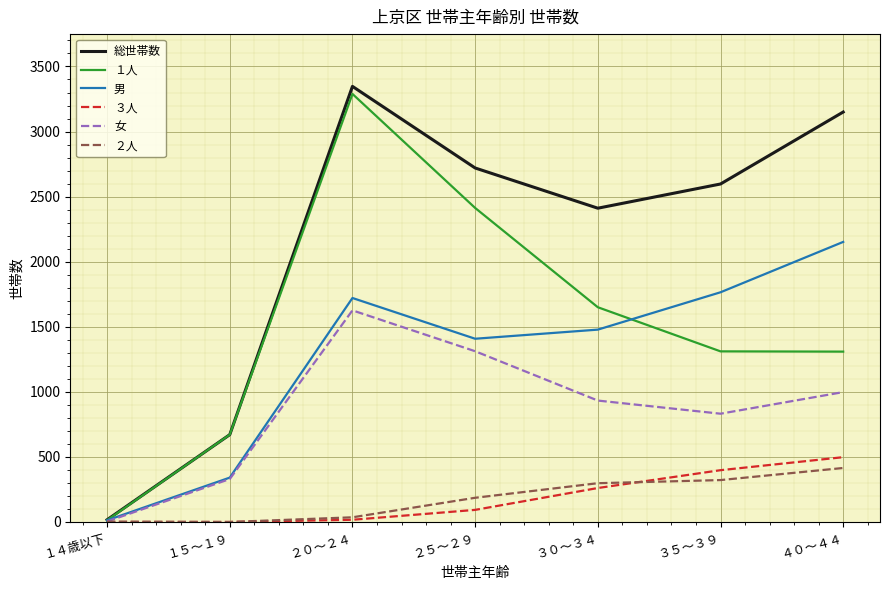

Does the chart have visible grid lines?

Yes